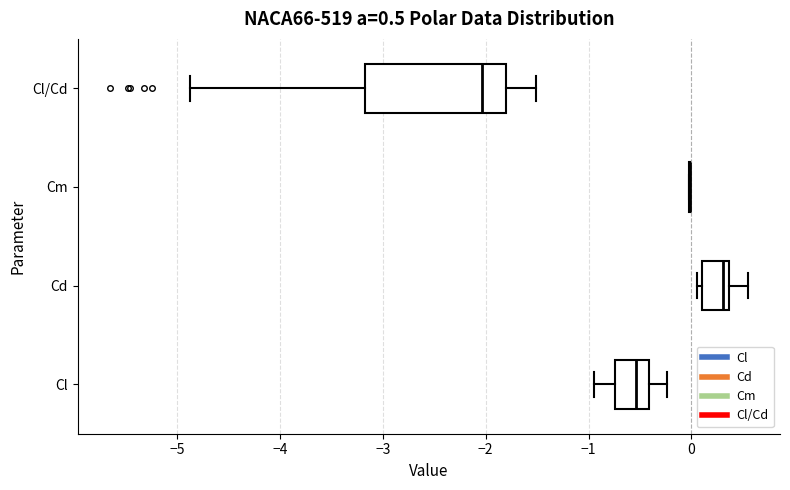

Comparing the boxes themselves (not the whiskers), which one is the widest?

Cl/Cd